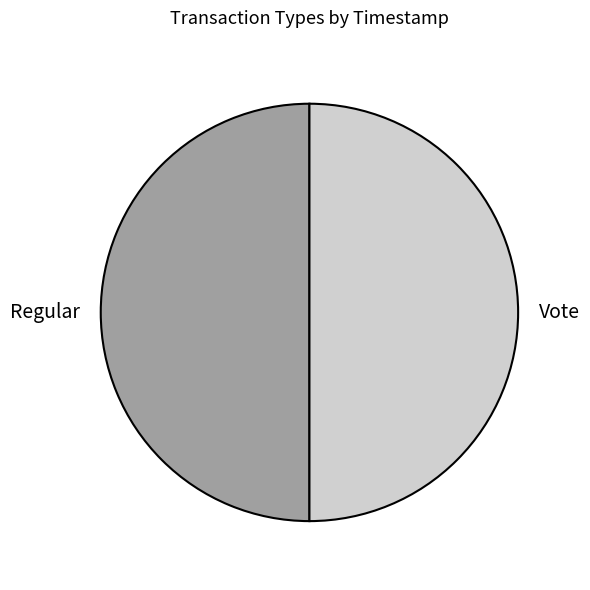

Approximately how many times larger is the value at Vote compared to Regular?

1.0